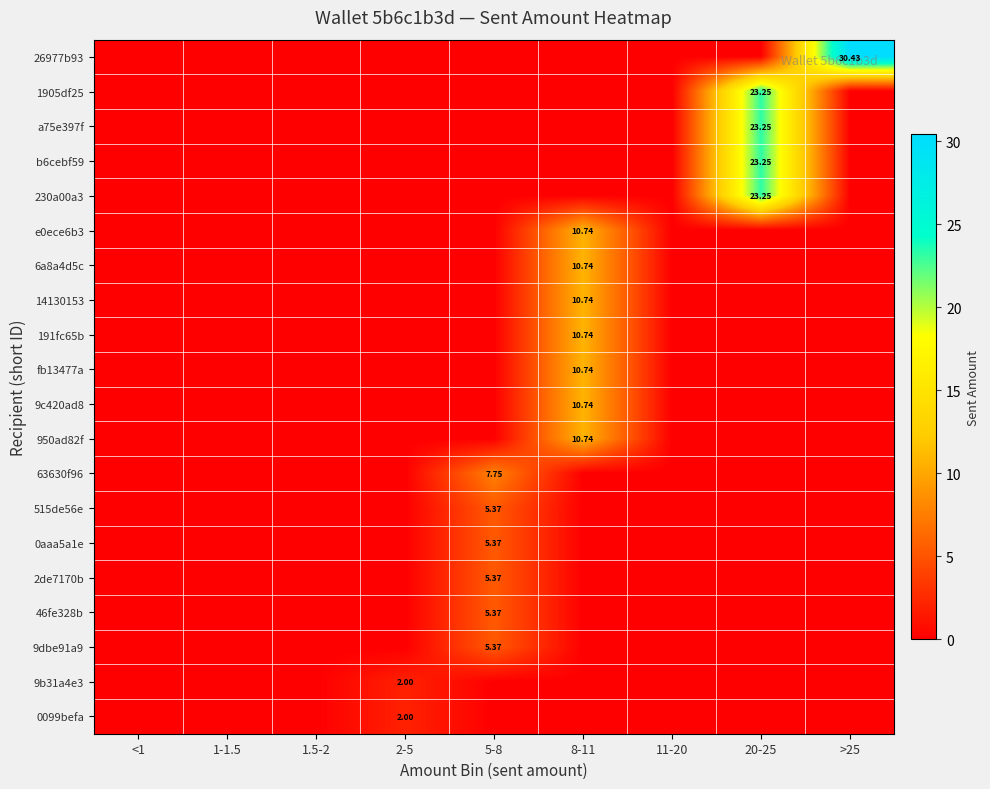

What is the maximum value shown in the chart?

30.4